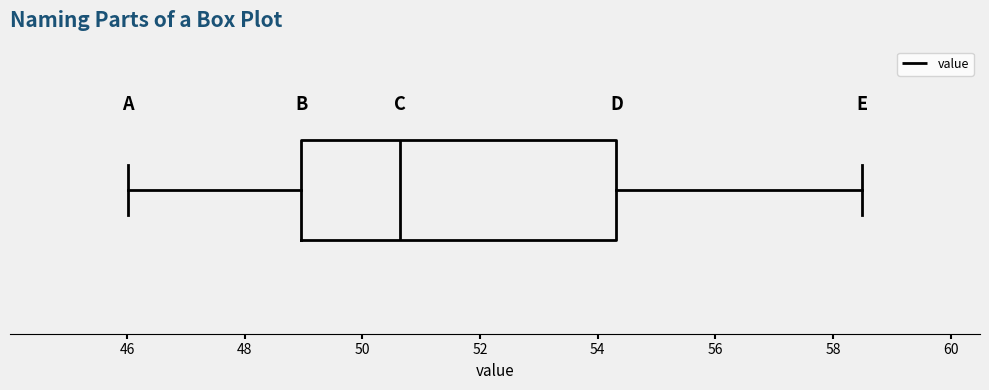

Read this box plot against the x-axis: the position of the median line, the range covered by the box, and the ends of both whiskers. The values are not printed on the chart, so give them approximately, as read against the axis.

median 50.6, box 49.0 to 54.4, whiskers 46.0 to 58.6